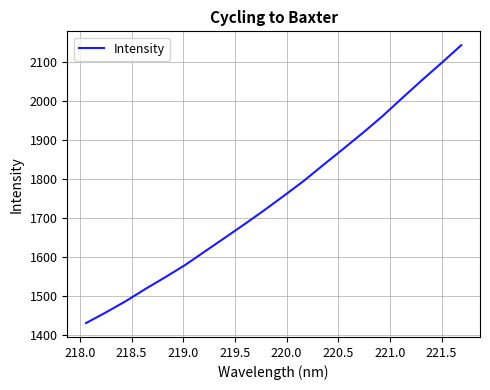

What is the smallest value displayed?

1430.7